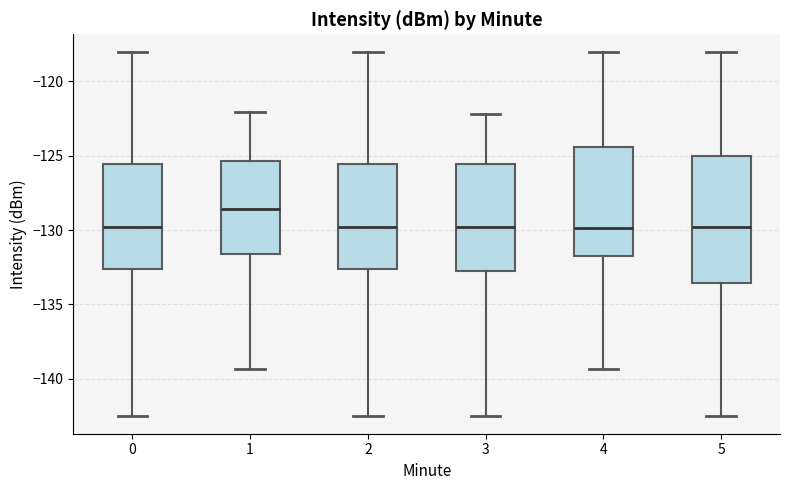

Reading left to right, transcribe this box plot: for each box, give where its median line is, the range the box spans, and where its two whiskers end, as read against the y-axis. The values are not printed on the chart, so give them approximately, as read against the axis.

0: median -130.0, box -132.5 to -125.5, whiskers -142.5 to -118.0
1: median -128.5, box -131.5 to -125.5, whiskers -139.5 to -122.0
2: median -130.0, box -132.5 to -125.5, whiskers -142.5 to -118.0
3: median -130.0, box -132.5 to -125.5, whiskers -142.5 to -122.0
4: median -130.0, box -132.0 to -124.5, whiskers -139.5 to -118.0
5: median -130.0, box -133.5 to -125.0, whiskers -142.5 to -118.0